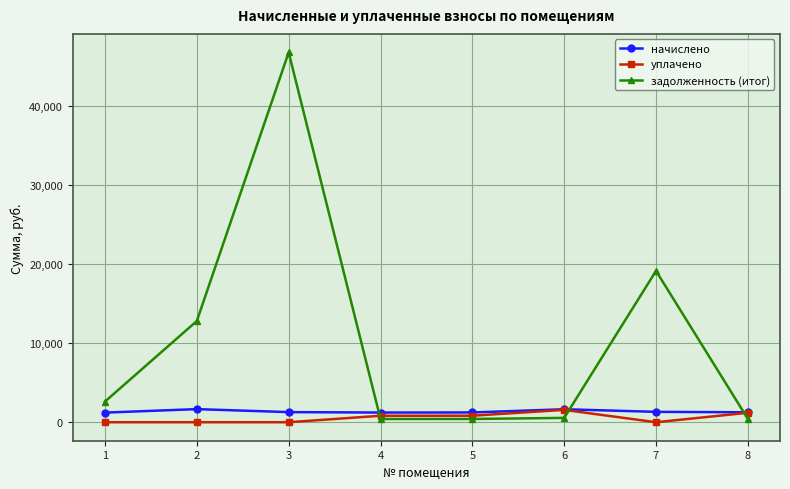

Which series has the widest spread of values?

задолженность (итог)